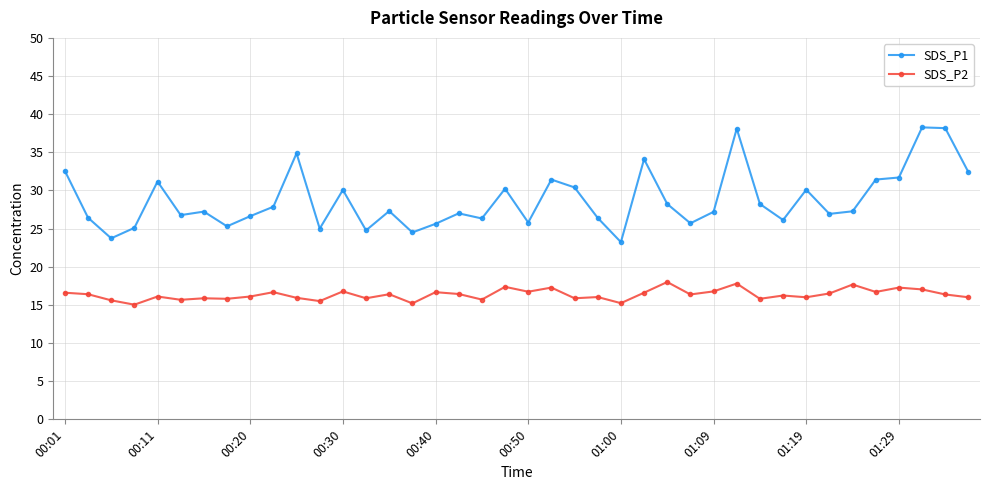

In SDS_P2, how many points are higher than both neighbors (excluding endpoints)?

14